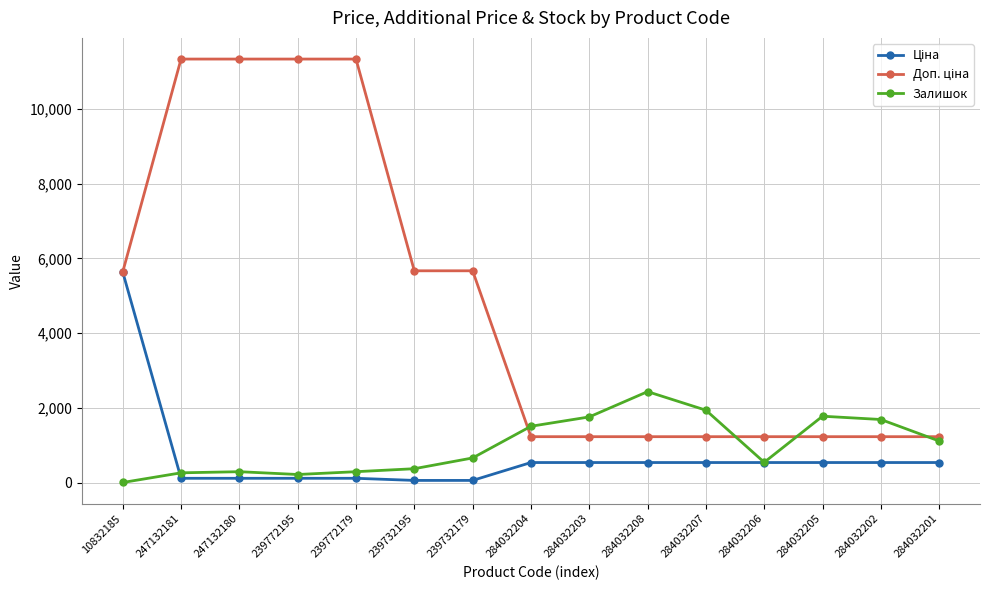

What is the value of the Залишок point at the 7th from the left?

658.0